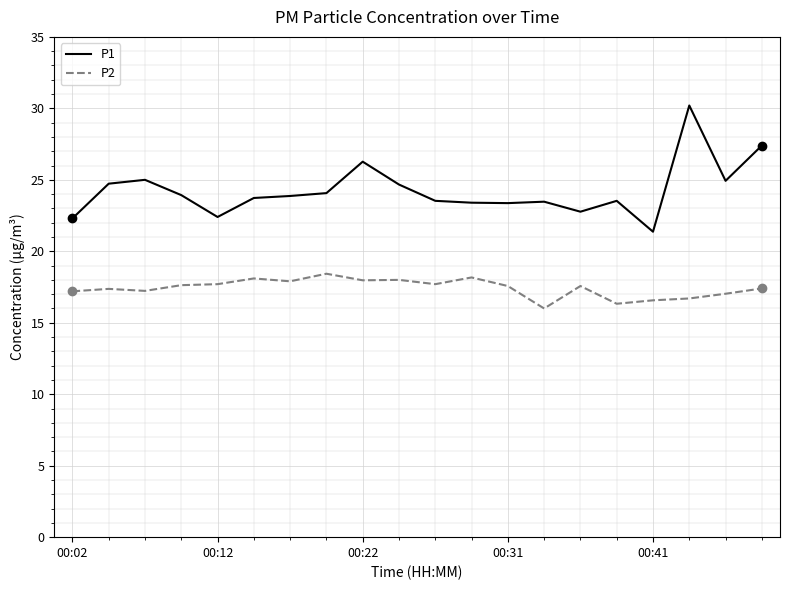

What is the lowest value of the P1 series?

21.4